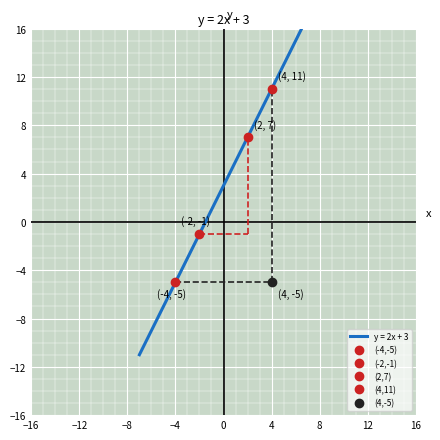

What is the sum of all values?

15